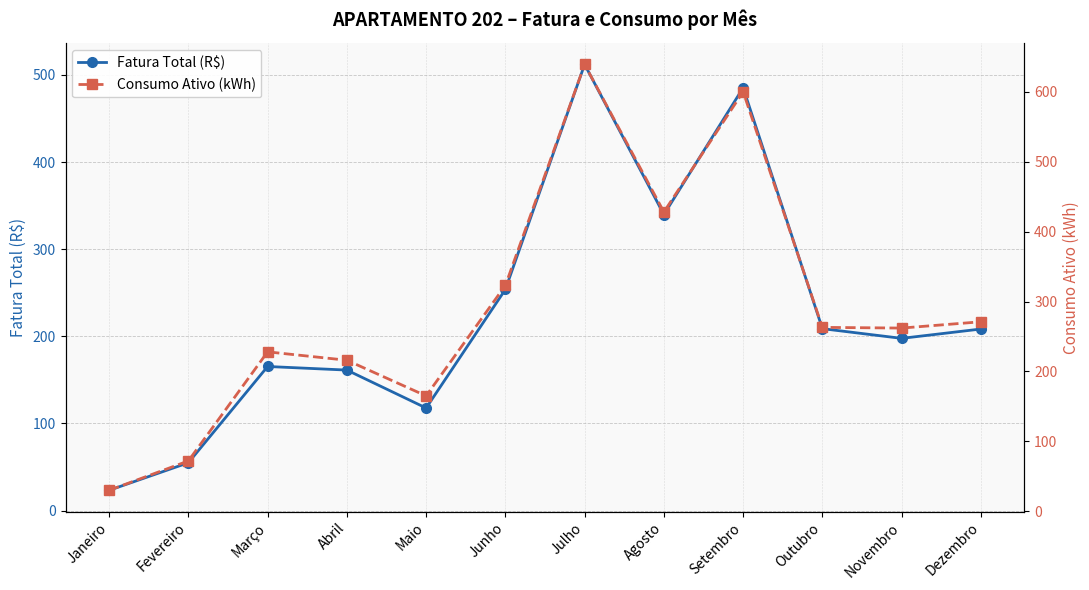

Does the chart have visible grid lines?

Yes